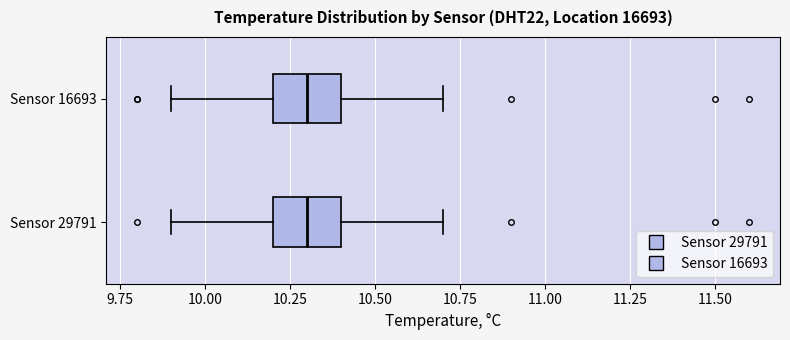

Where does the median line of the box for Sensor 29791 sit on the x-axis? The values are not printed on the chart, so give them approximately, as read against the axis.

10.3